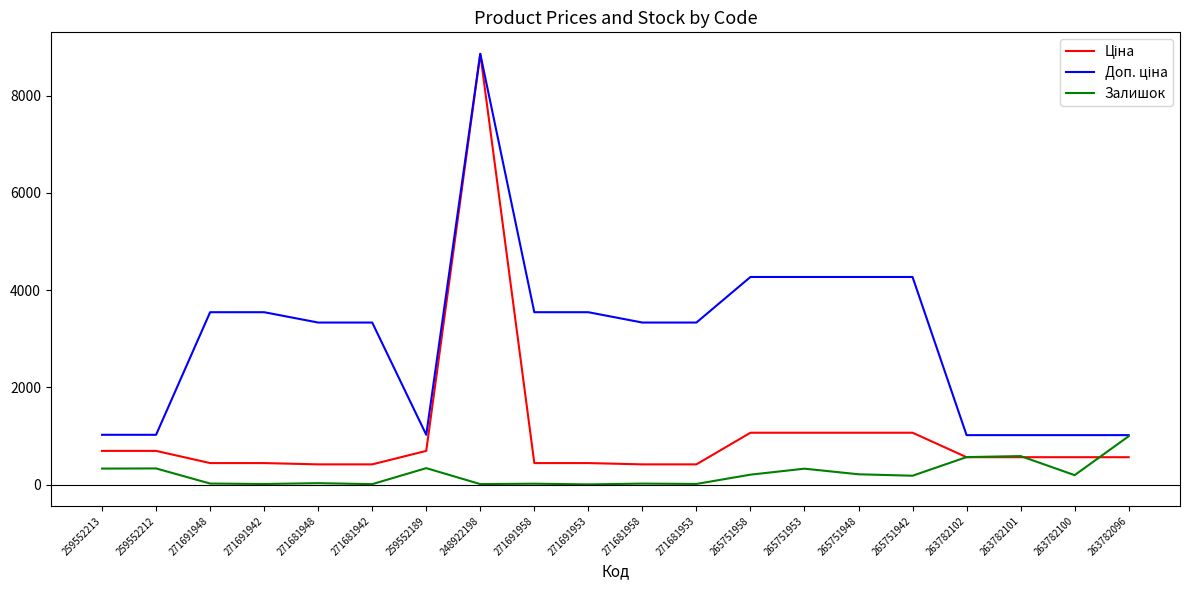

At which label does Залишок reach its peak?

263782096